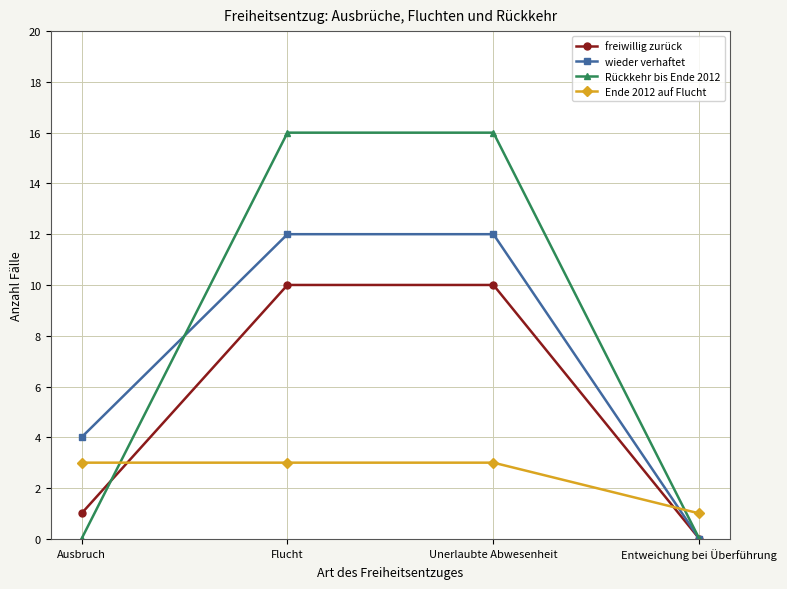

Which series has the widest spread of values?

Rückkehr bis Ende 2012